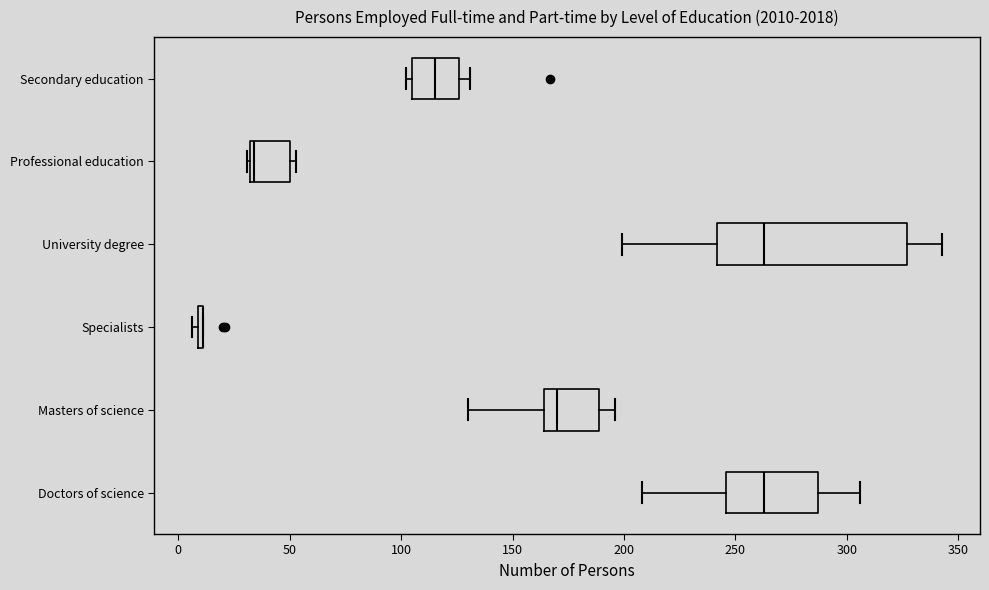

Where is the left edge of the box for Masters of science on the x-axis? The values are not printed on the chart, so give them approximately, as read against the axis.

165